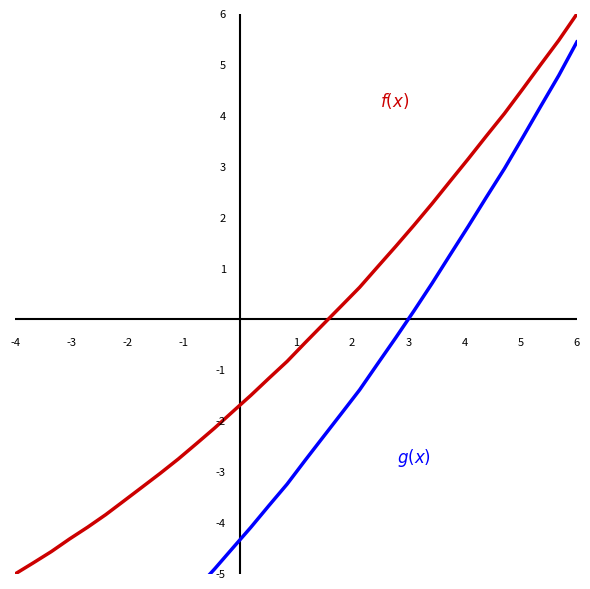

At how many categories does at least one series exceed 3?

7